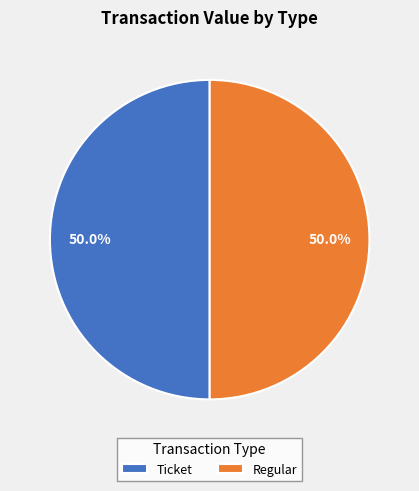

Count the number of slices in the pie.

2